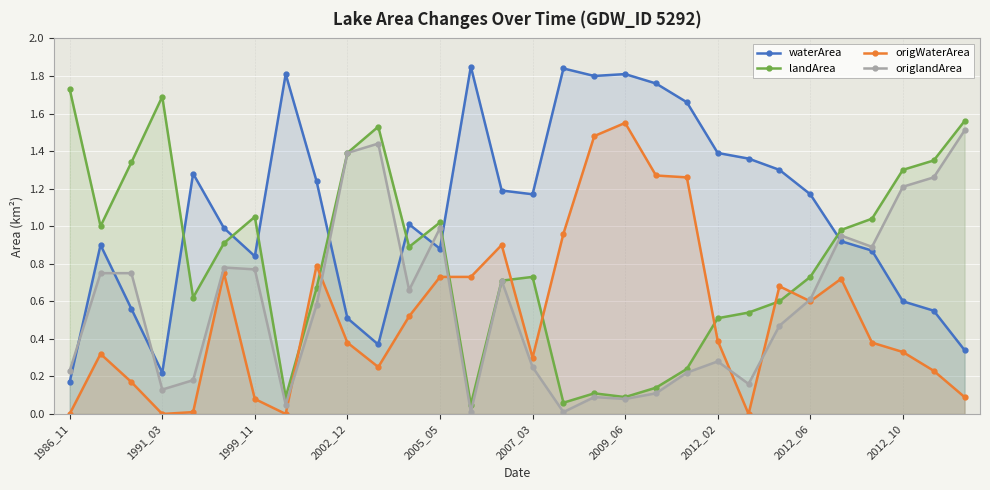

True or false: landArea has more than 1 points higher than both neighbors.

True